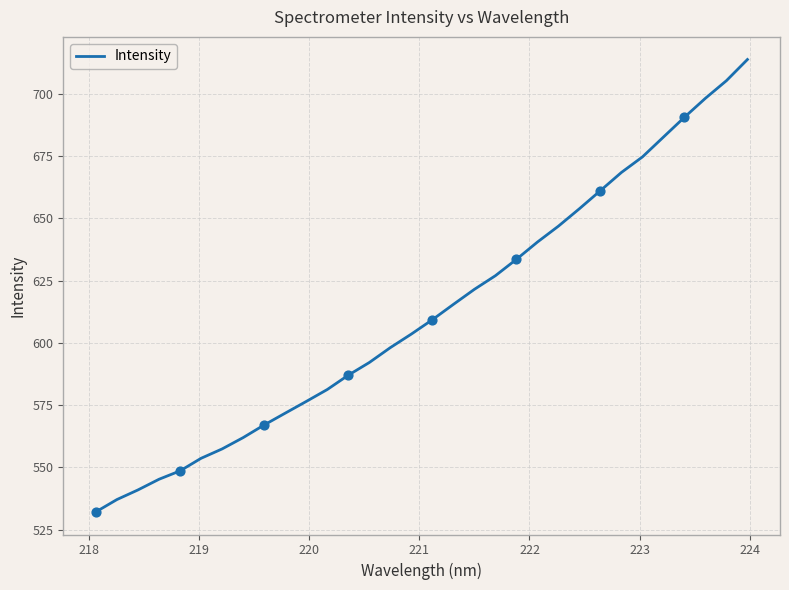

What is the difference between the maximum and minimum values?

181.7